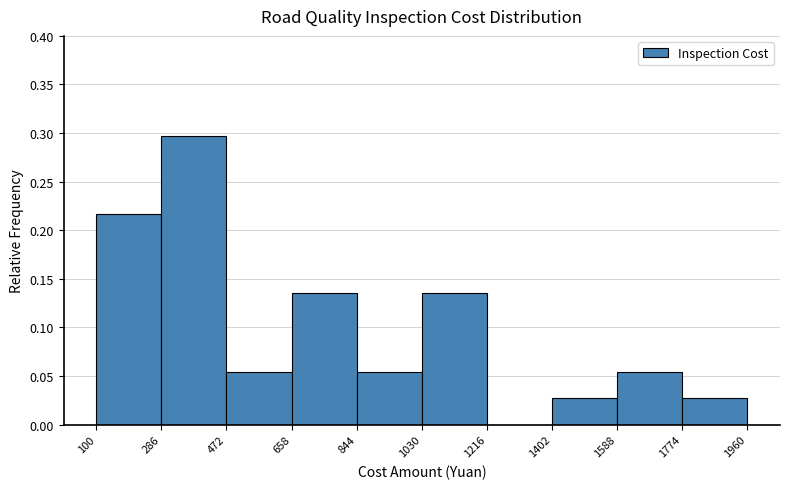

Reading left to right, transcribe this chart: for each bar, give the range it covers on the x-axis and its height. The values are not printed on the chart, so give them approximately, as read against the axis.

100 to 286: 0.215
286 to 472: 0.295
472 to 658: 0.055
658 to 844: 0.135
844 to 1030: 0.055
1030 to 1216: 0.135
1216 to 1402: 0
1402 to 1588: 0.025
1588 to 1774: 0.055
1774 to 1960: 0.025